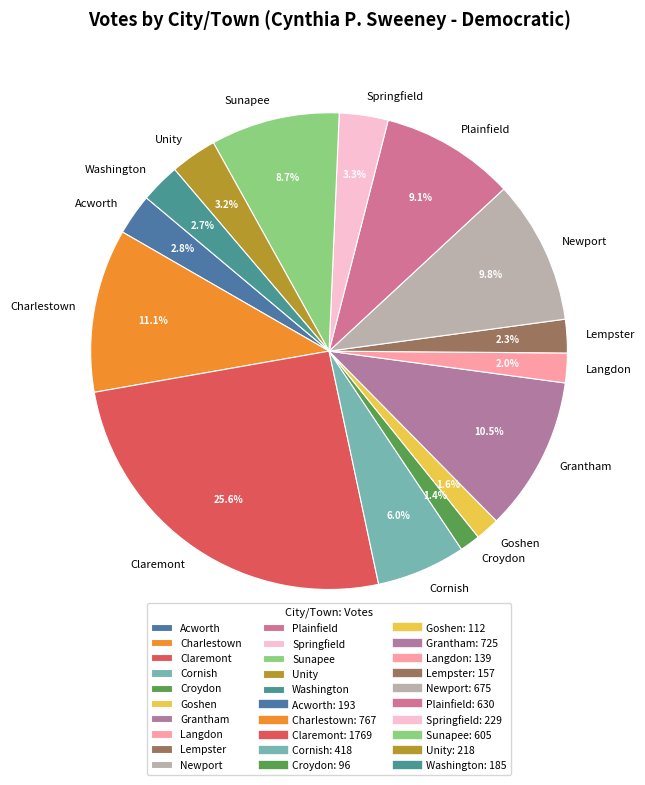

The Unity slice represents 3% of the pie. True or false?

True